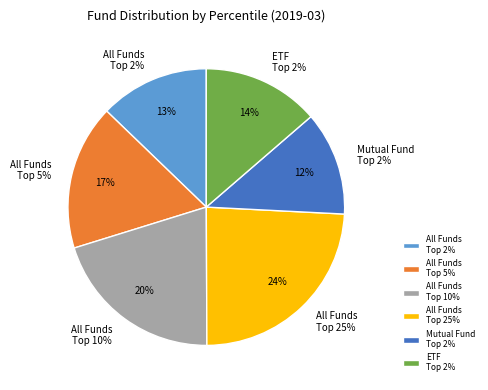

To the nearest percent, what is the difference between the largest and smallest slice percentages?

12%